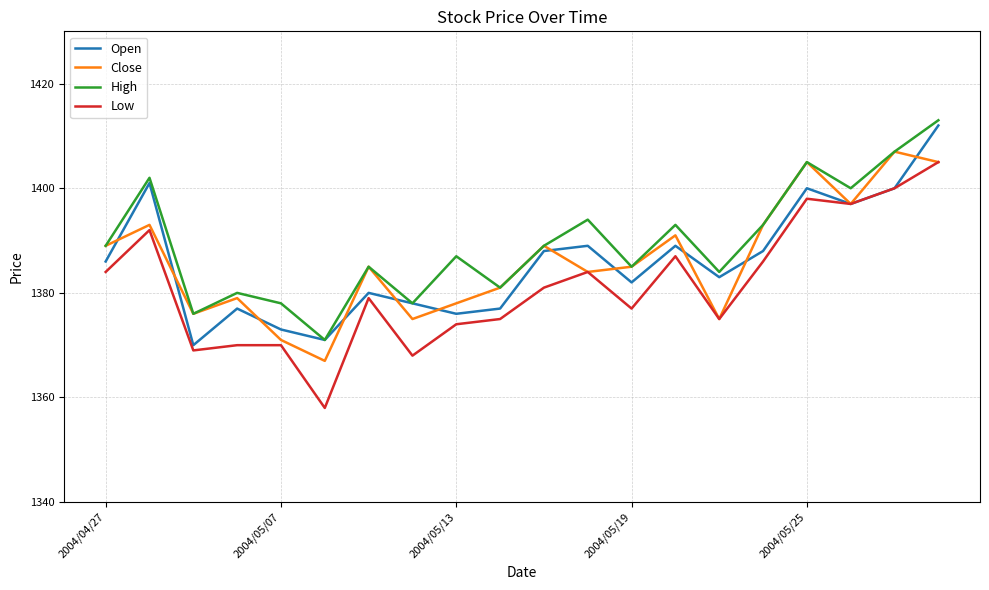

What is the highest value of the Close series?

1407